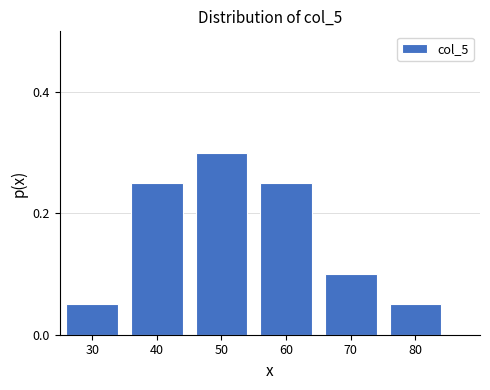

What is the sum of all values?

1.0